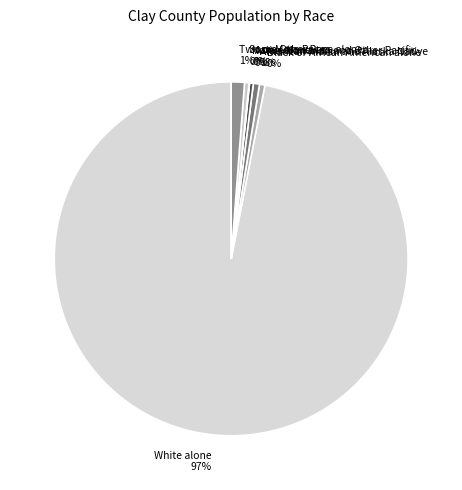

Is it true that Two or More Races is 1% of the pie?

True